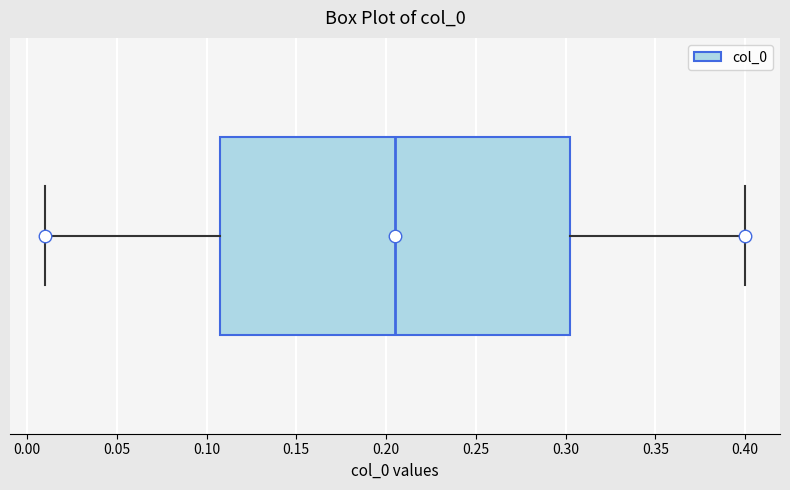

Read this box plot against the x-axis: the position of the median line, the range covered by the box, and the ends of both whiskers. The values are not printed on the chart, so give them approximately, as read against the axis.

median 0.205, box 0.110 to 0.305, whiskers 0.010 to 0.400